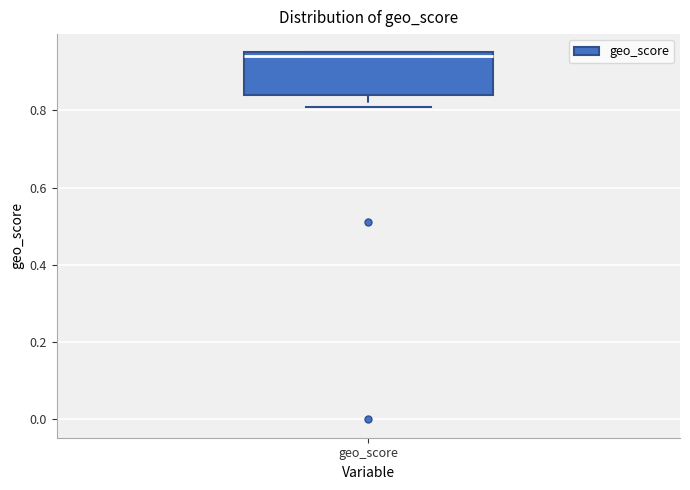

Transcribe this box plot: give where the median line is, the range the box spans, and where the two whiskers end, as read against the y-axis. The values are not printed on the chart, so give them approximately, as read against the axis.

median 0.94, box 0.84 to 0.96, whiskers 0.82 to 0.96